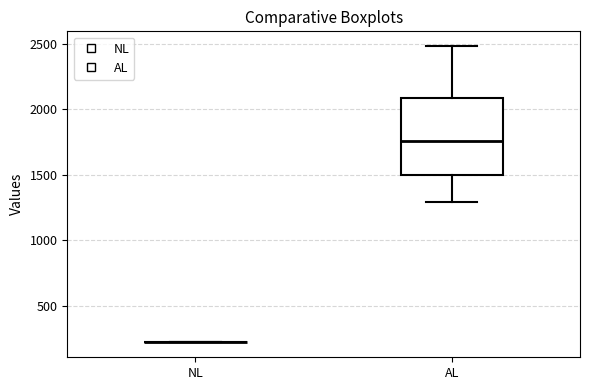

Comparing the boxes themselves (not the whiskers), which one is the tallest?

AL